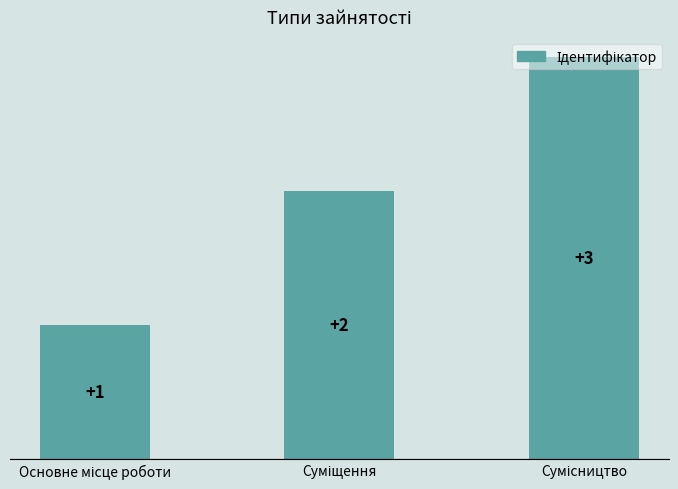

What is the value of the 1st bar from the left?

1